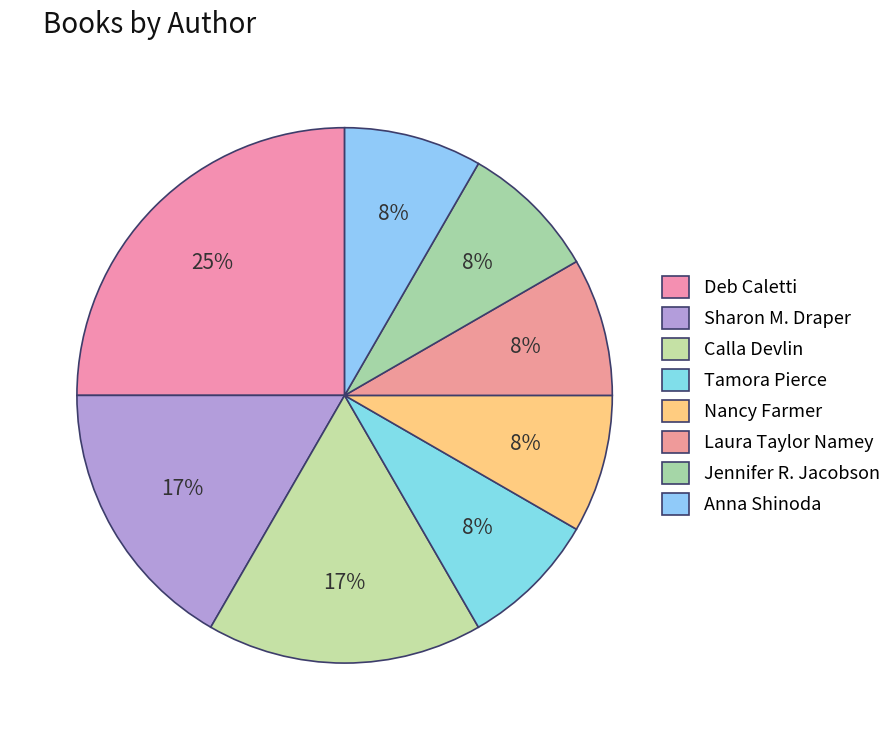

To the nearest percent, what is the difference between the largest and smallest slice percentages?

17%